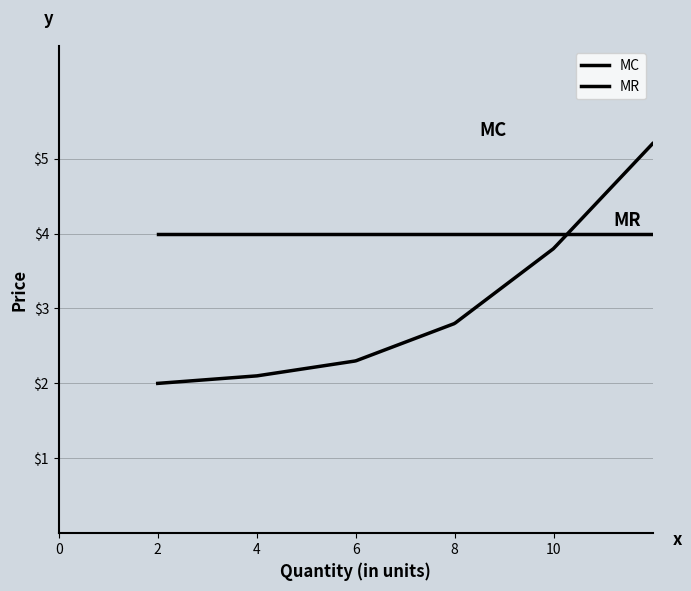

What is the sum of the MR values at 4 and 6?

8.0